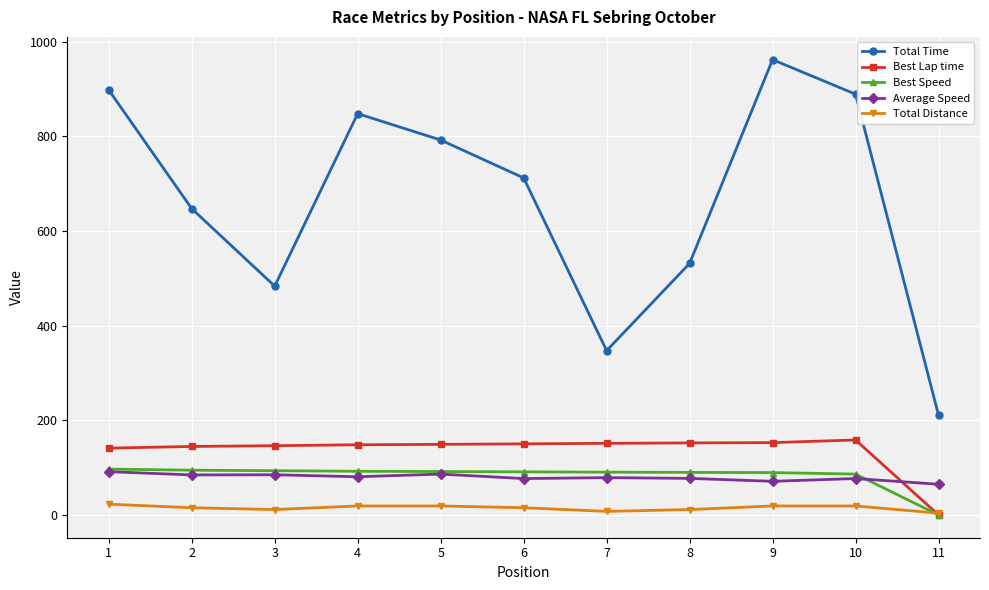

After their last crossing, which series has the higher values: Average Speed or Best Lap time?

Average Speed